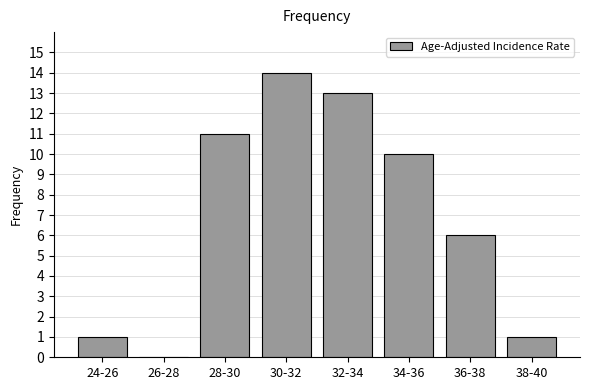

Reading left to right, what are all the values shown in this chart?

24-26=1	26-28=0	28-30=11	30-32=14	32-34=13	34-36=10	36-38=6	38-40=1